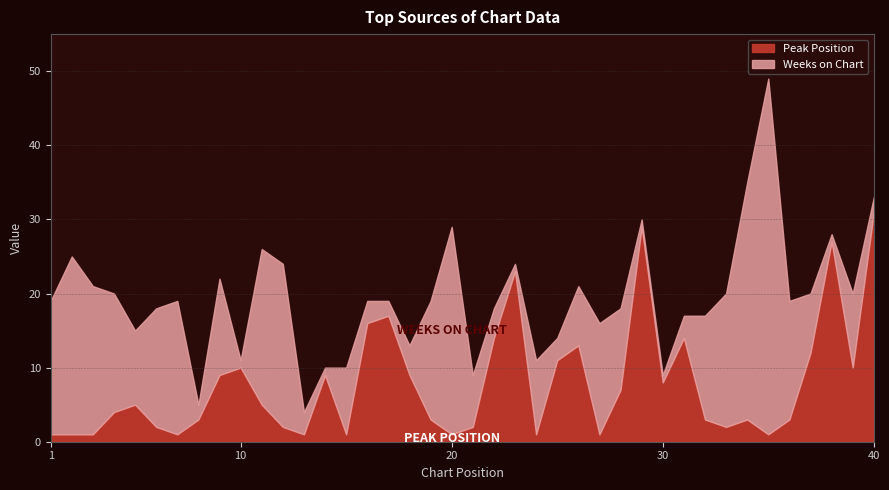

Does the chart have visible grid lines?

Yes